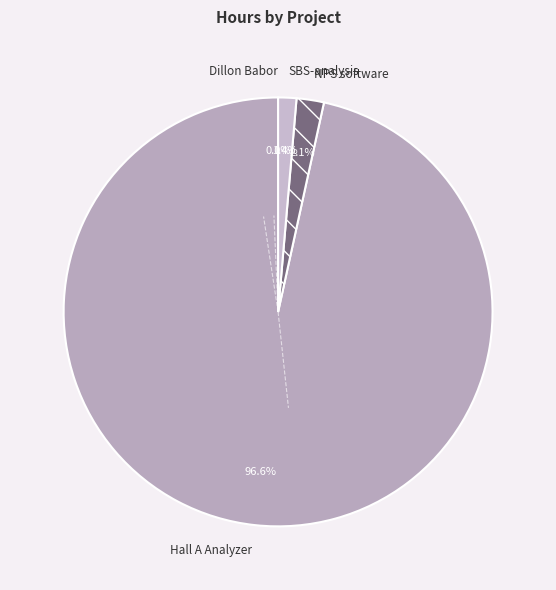

To the nearest percent, what is the difference between the largest and smallest slice percentages?

95%